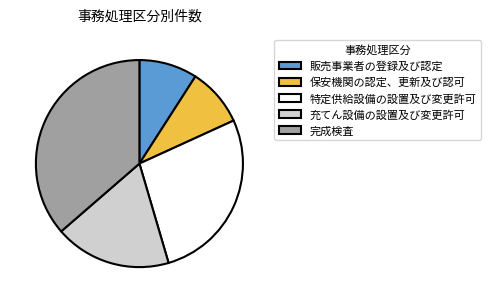

Is 保安機関の認定、更新及び認可 the majority of the pie?

No